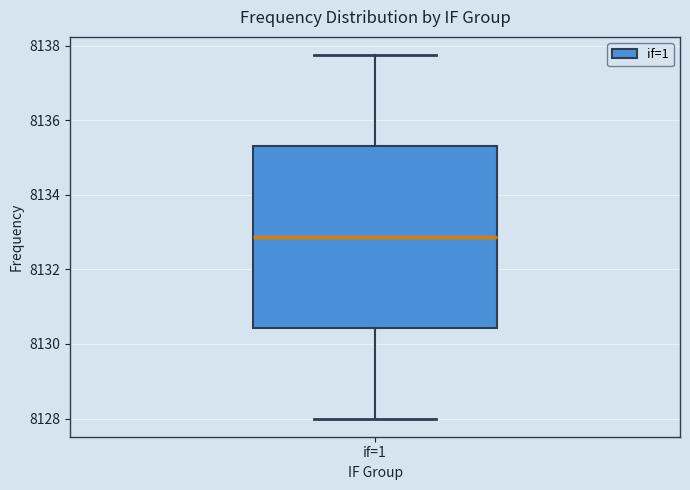

Where does the median line of the box for if=1 sit on the y-axis? The values are not printed on the chart, so give them approximately, as read against the axis.

8132.8